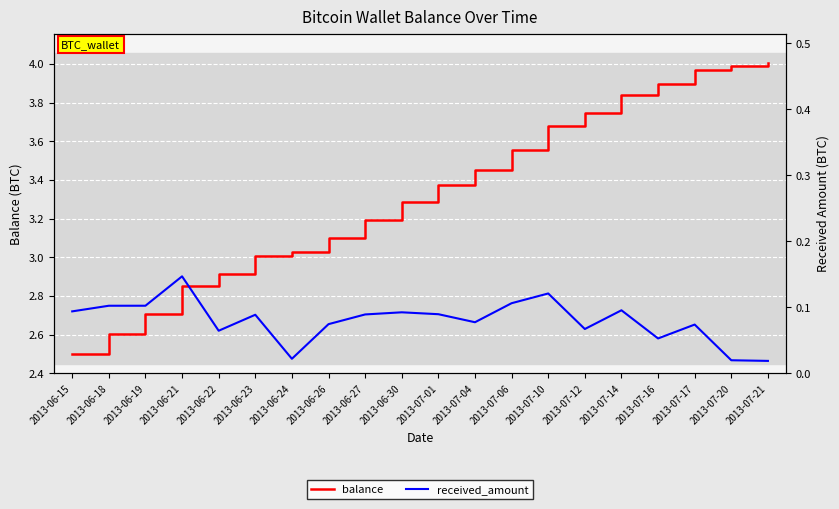

What is the label of the 5th point from the left?

2013-06-22